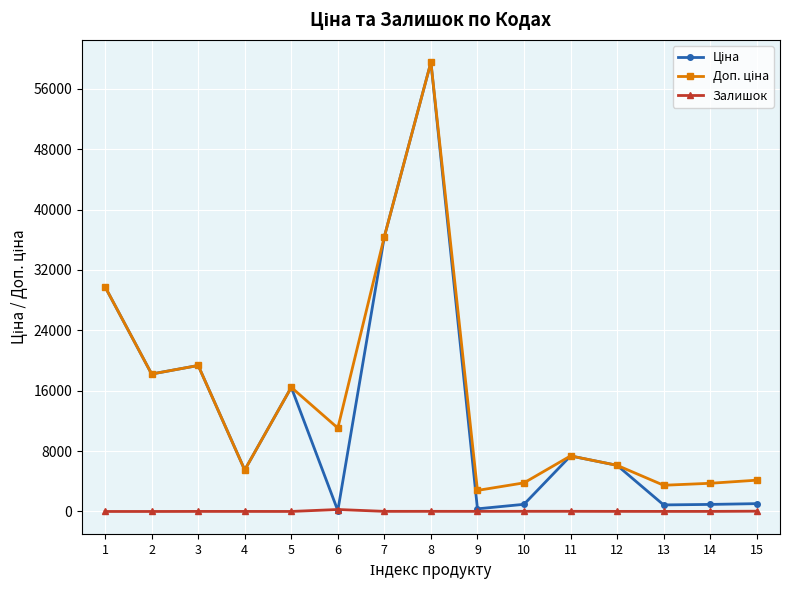

Where does the Залишок series first go above 12?

6